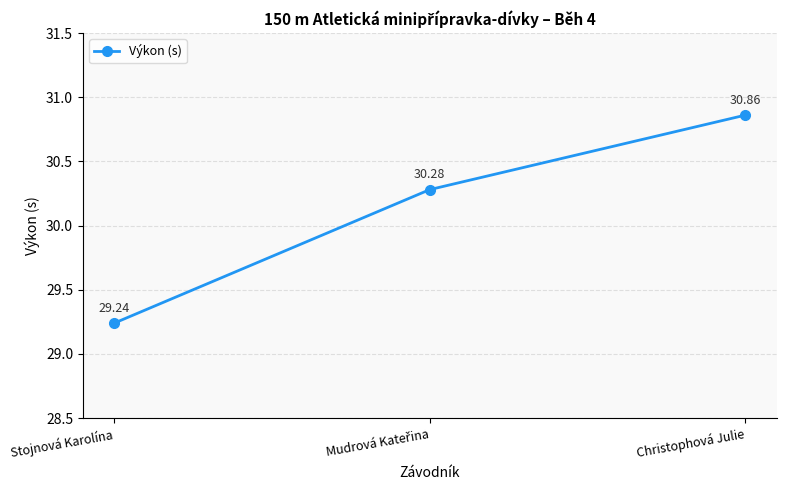

How many data points are less than 30?

1